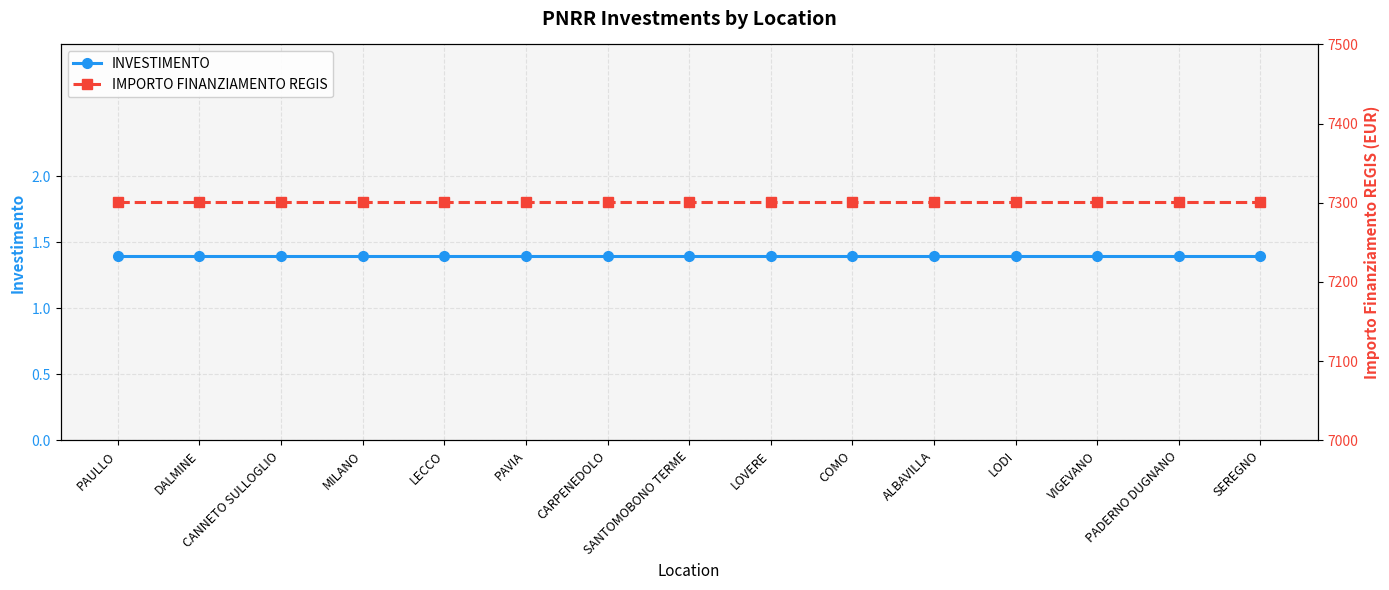

True or false: IMPORTO FINANZIAMENTO REGIS and INVESTIMENTO intersect in this chart.

False